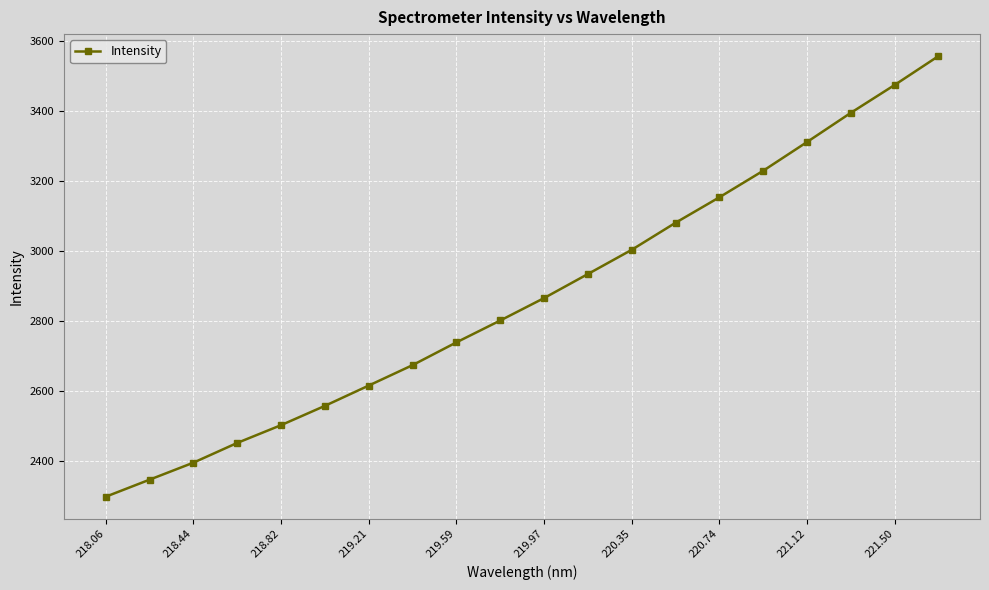

What is the difference between the second highest and second lowest values?

1126.8